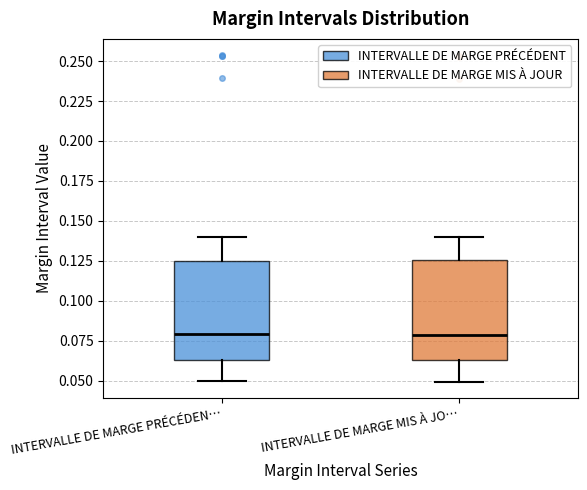

Where does the median line of the box for INTERVALLE DE MARGE MIS À JO… sit on the y-axis? The values are not printed on the chart, so give them approximately, as read against the axis.

0.080